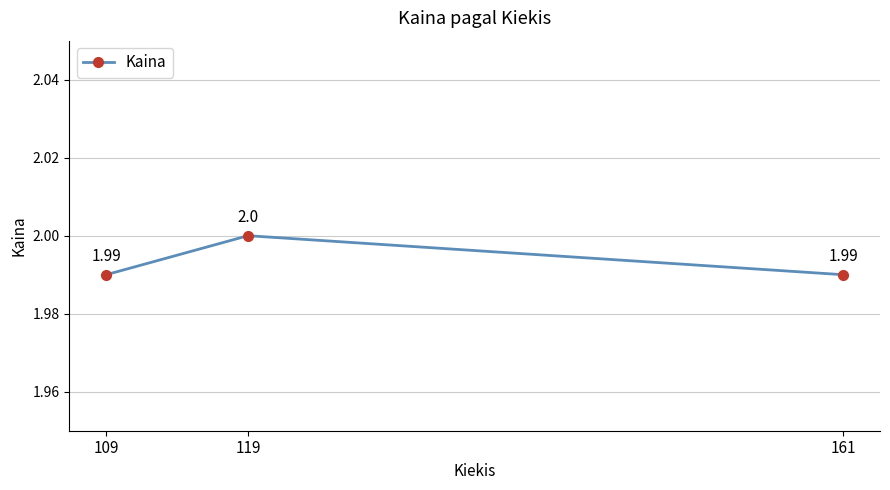

The value at 161 is 2.0. True or false?

True